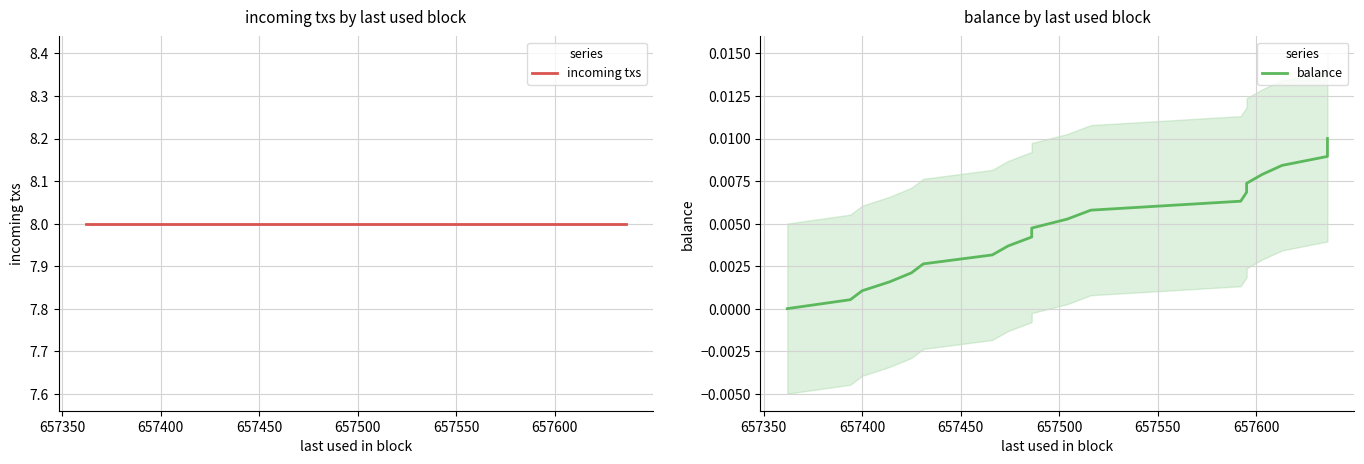

Is the value of incoming txs at 8 greater than the value of balance at 657350?

Yes